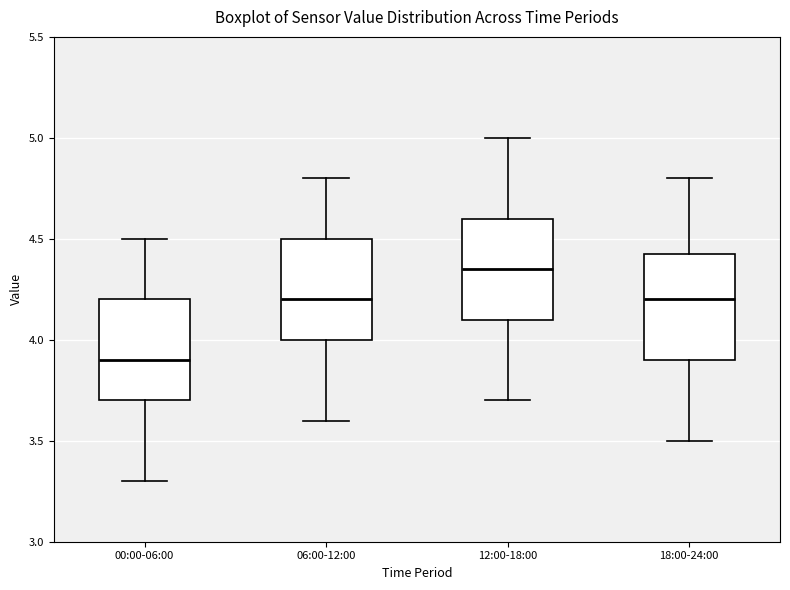

Reading left to right, transcribe this box plot: for each box, give where its median line is, the range the box spans, and where its two whiskers end, as read against the y-axis. The values are not printed on the chart, so give them approximately, as read against the axis.

00:00-06:00: median 3.90, box 3.70 to 4.20, whiskers 3.30 to 4.50
06:00-12:00: median 4.20, box 4.00 to 4.50, whiskers 3.60 to 4.80
12:00-18:00: median 4.35, box 4.10 to 4.60, whiskers 3.70 to 5.00
18:00-24:00: median 4.20, box 3.90 to 4.45, whiskers 3.50 to 4.80